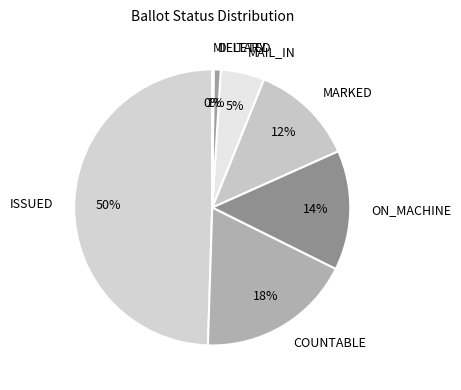

Which slice is the largest?

ISSUED